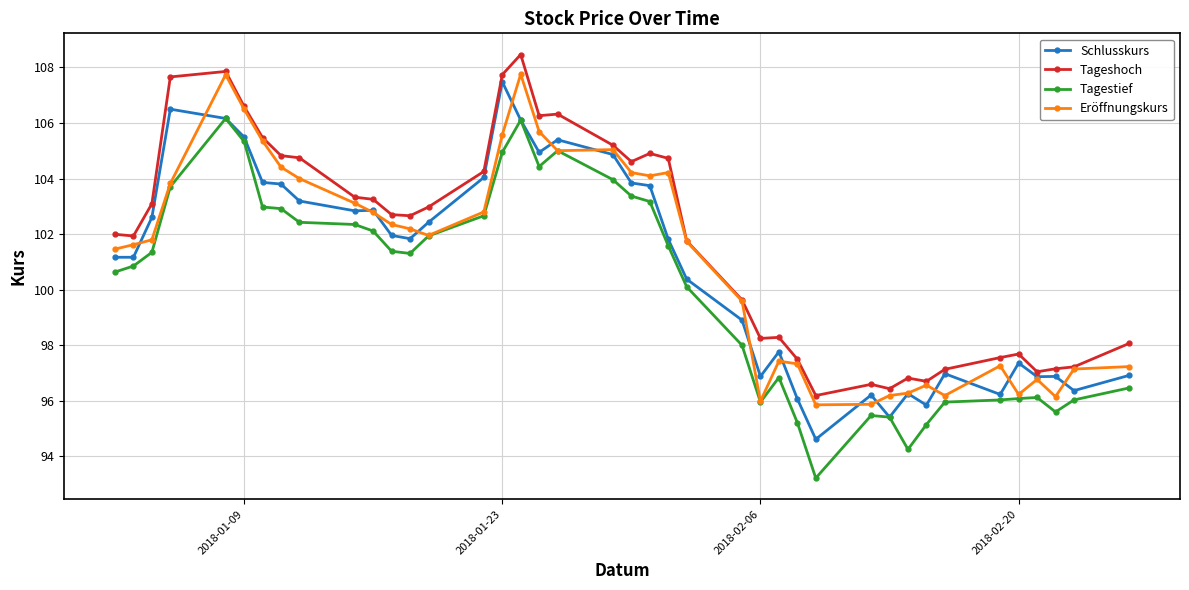

Which series has the largest total across all categories?

Tageshoch